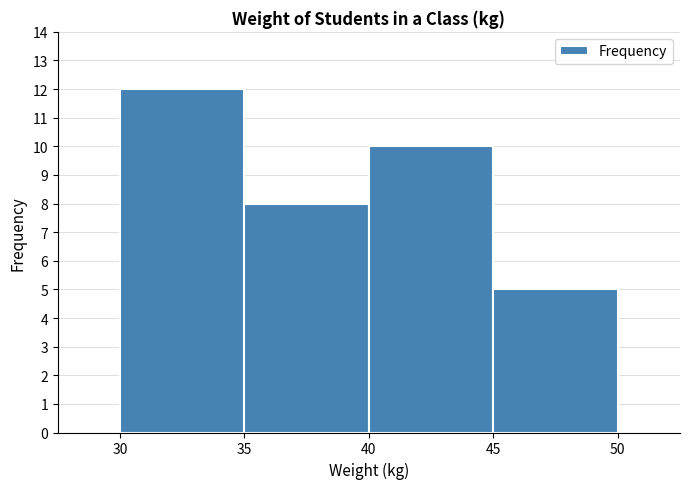

Reading left to right, list every bar in this chart as the range it spans on the x-axis followed by its height. The values are not printed on the chart, so give them approximately, as read against the axis.

30 to 35: 12
35 to 40: 8
40 to 45: 10
45 to 50: 5